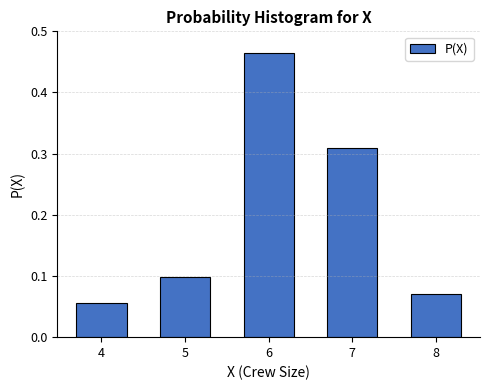

Which label corresponds to the largest value in the chart?

6